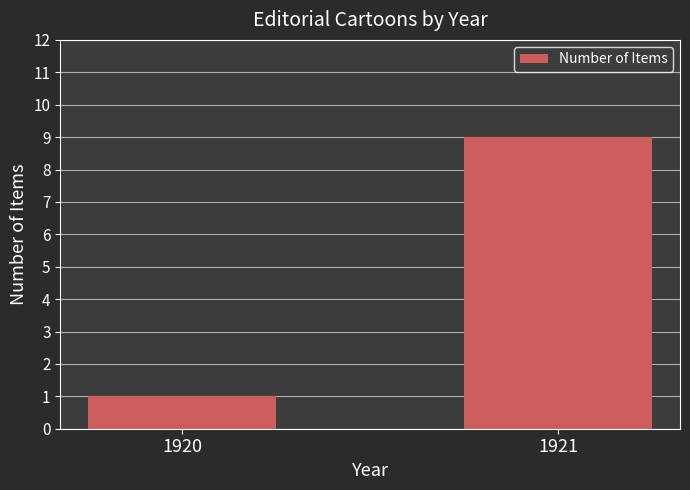

What is the sum of all values?

10